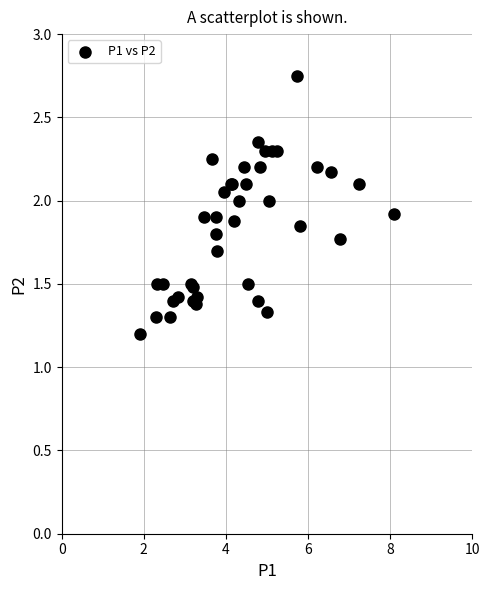

What Y value in the scatter plot is closest to 1?

1.2